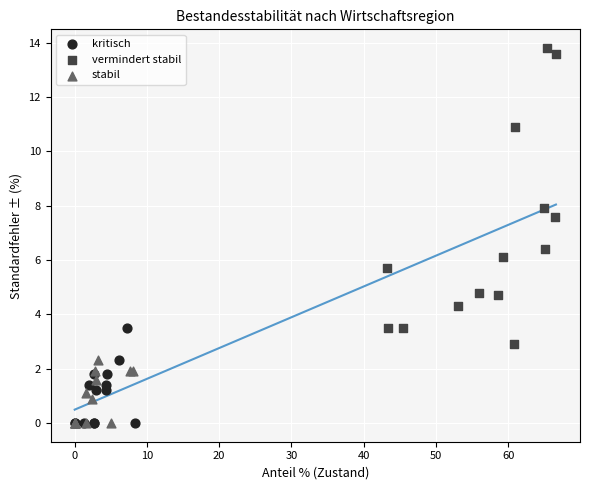

What are all the series names shown in the legend?

kritisch, vermindert stabil, stabil